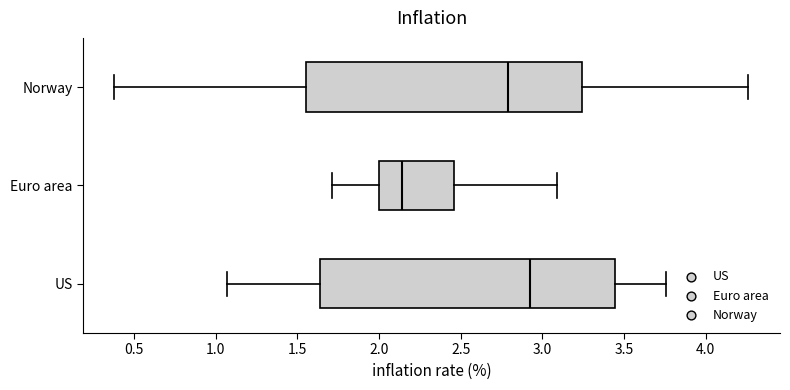

Where is the right edge of the box for US on the x-axis? The values are not printed on the chart, so give them approximately, as read against the axis.

3.45